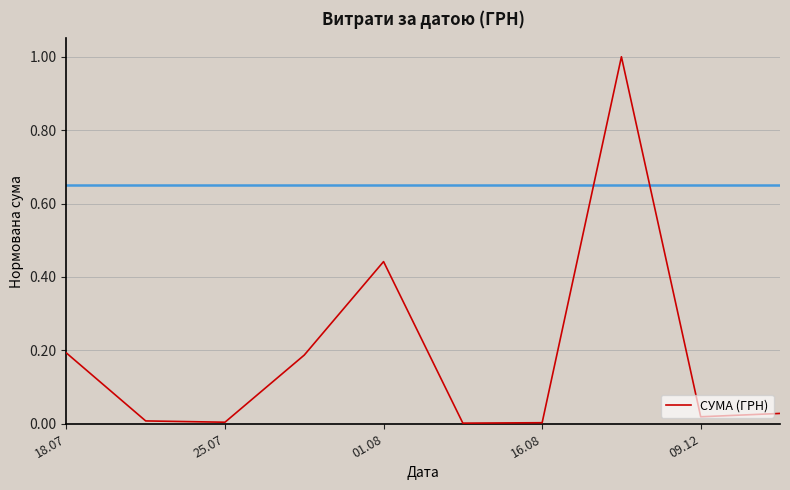

What is the greatest value displayed?

1.0